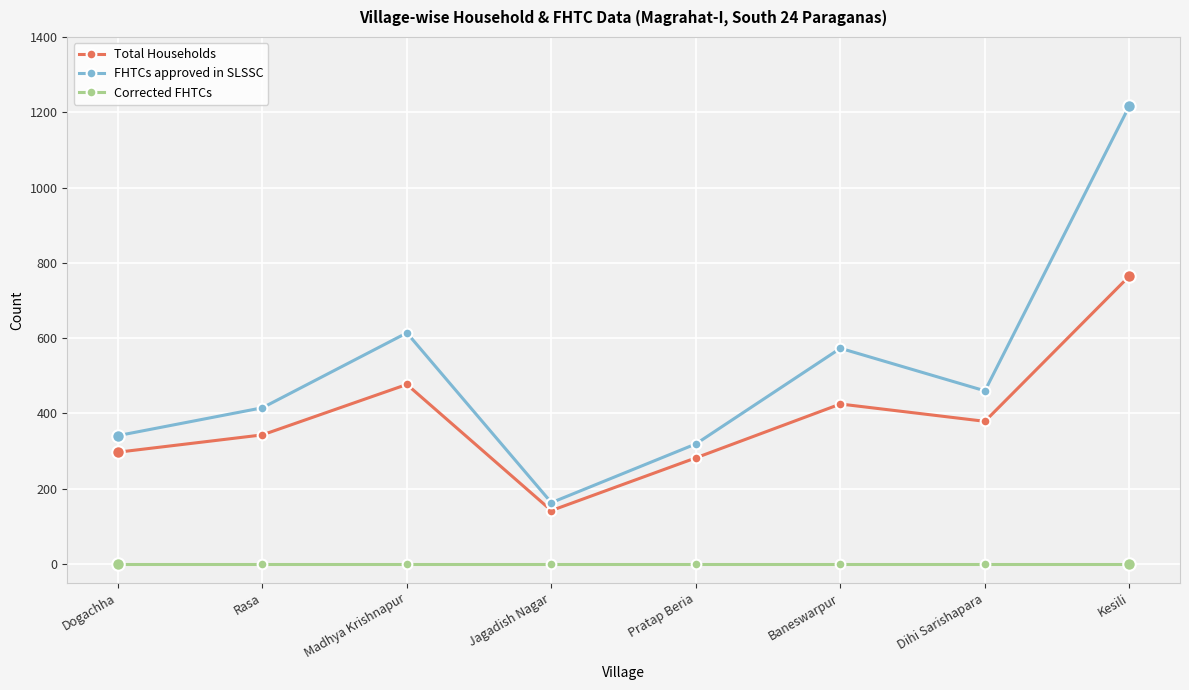

How many distinct data groups are displayed?

3